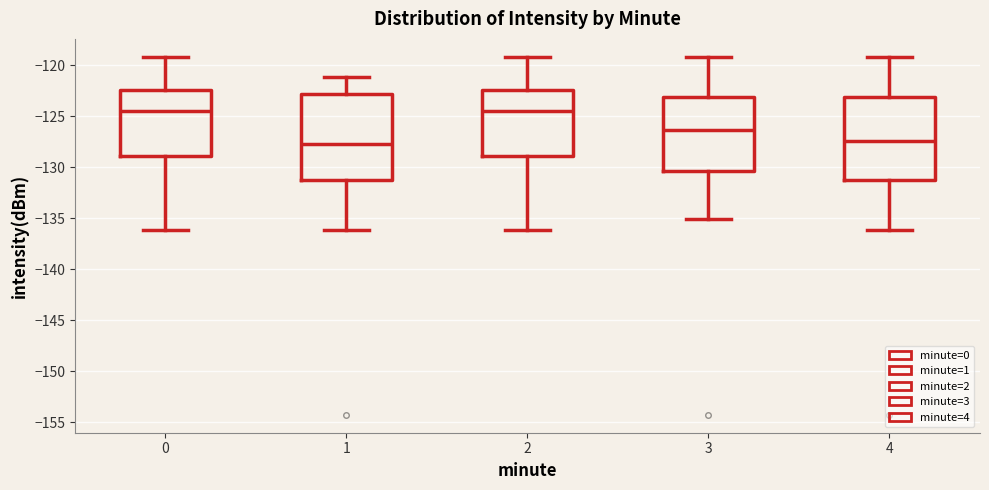

Reading left to right, read every box against the y-axis: the position of its median line, the range the box covers, and the ends of its whiskers. The values are not printed on the chart, so give them approximately, as read against the axis.

0: median -124.5, box -129.0 to -122.5, whiskers -136.0 to -119.0
1: median -127.5, box -131.0 to -123.0, whiskers -136.0 to -121.0
2: median -124.5, box -129.0 to -122.5, whiskers -136.0 to -119.0
3: median -126.5, box -130.5 to -123.0, whiskers -135.0 to -119.0
4: median -127.5, box -131.0 to -123.0, whiskers -136.0 to -119.0